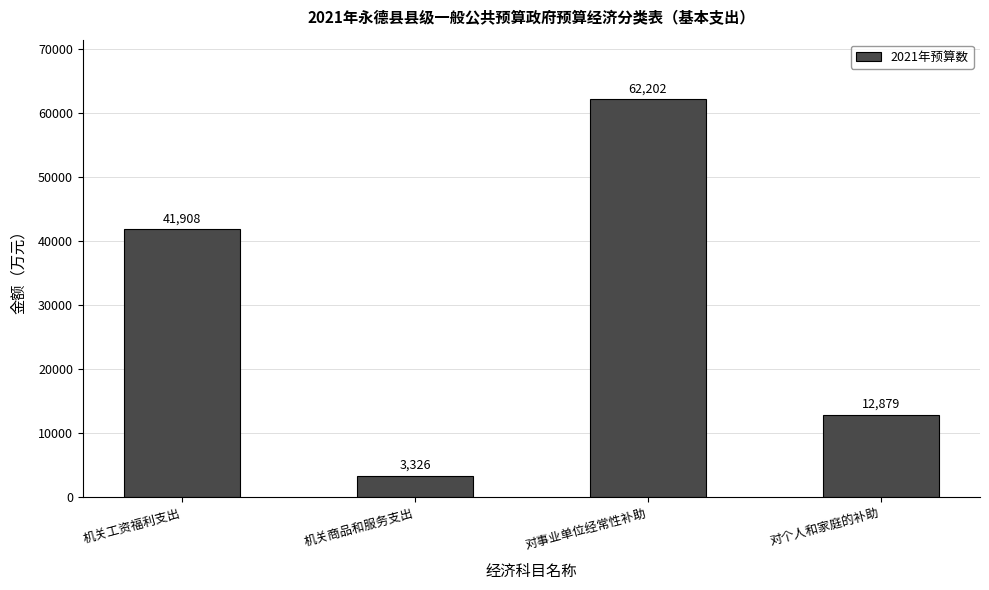

What is the difference between the maximum and minimum values?

58876